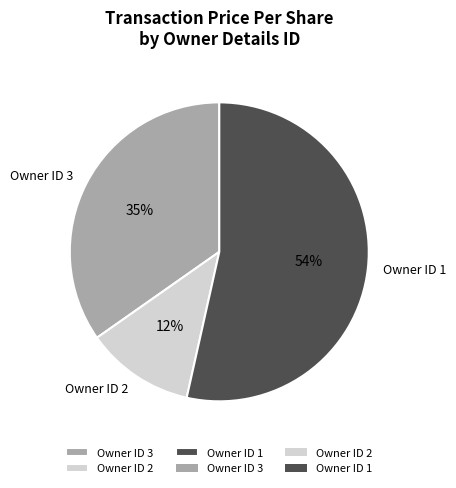

To the nearest percent, what is the combined percentage of Owner ID 1 and Owner ID 2?

65%